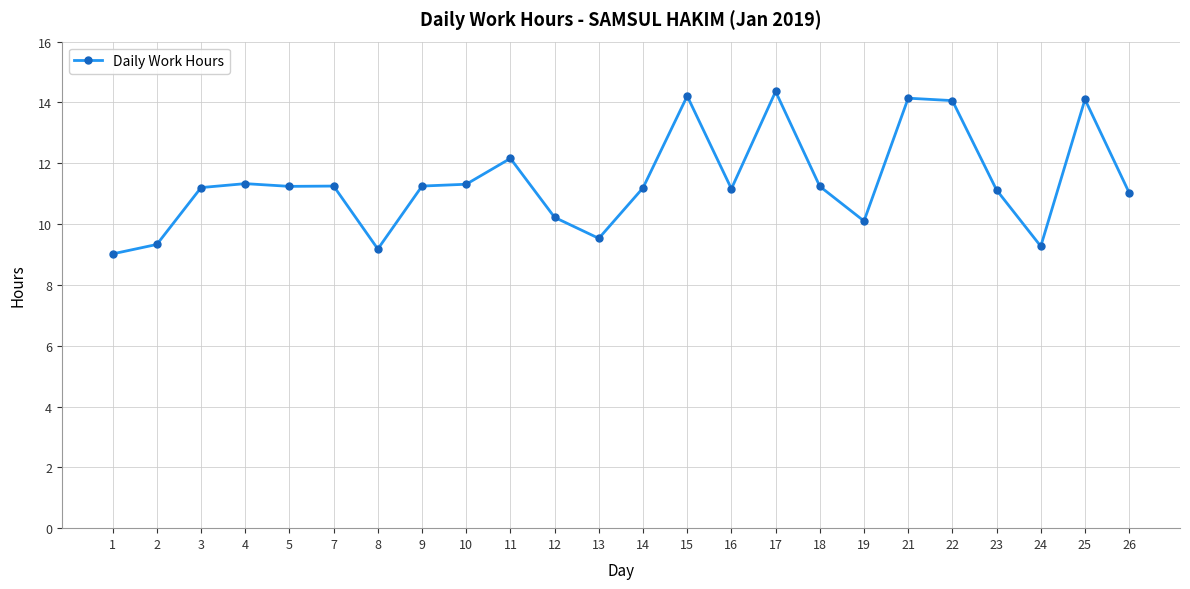

What is the difference between the values at 11 and 18?

0.9